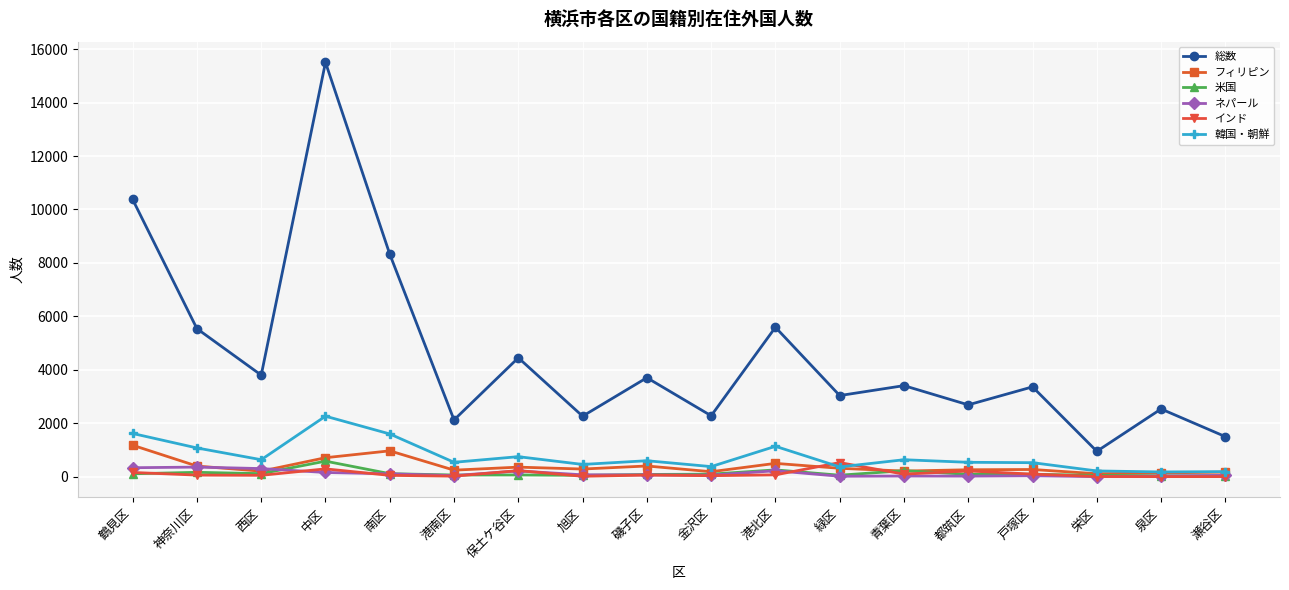

At which category does 韓国・朝鮮 reach its first local peak?

中区